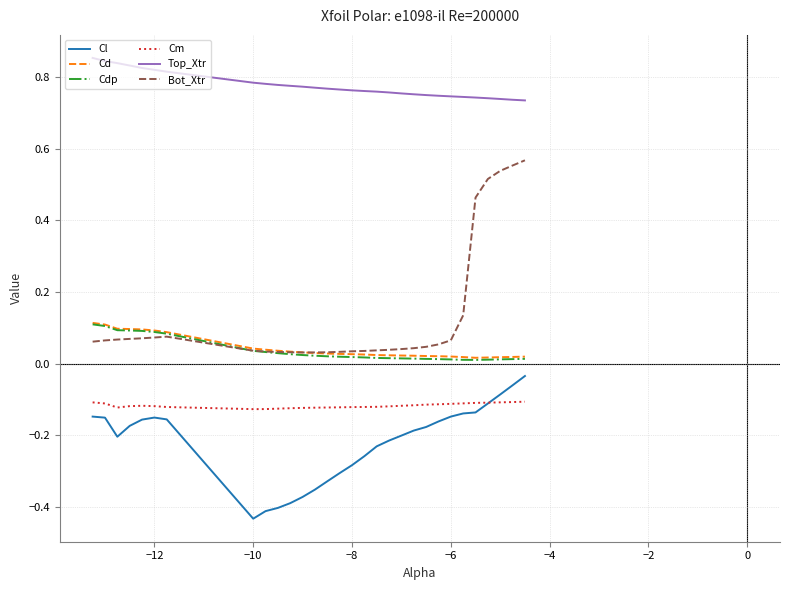

True or false: Cm and Cdp intersect in this chart.

False